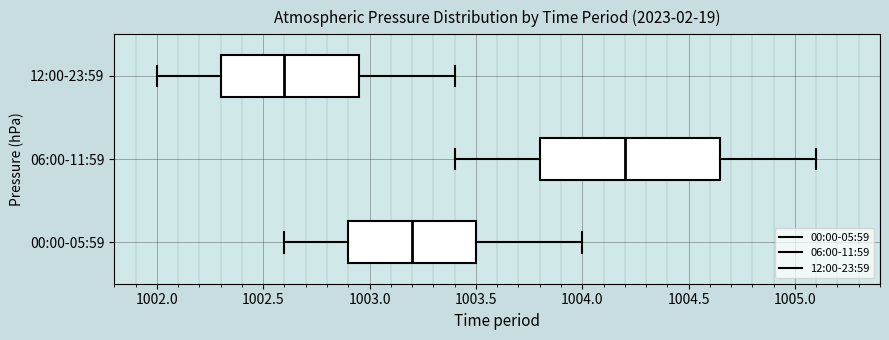

Which box is the widest, from its left edge to its right edge?

06:00-11:59